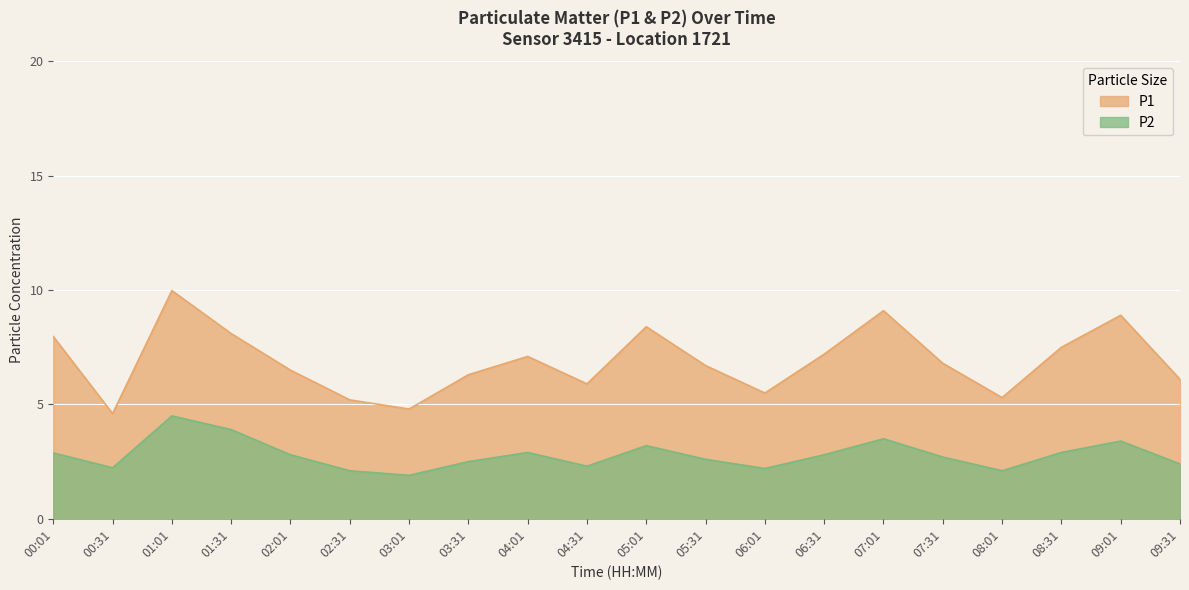

Reading right to left, extract all data points from this chart.

P1: 6.1	8.9	7.5	5.3	6.8	9.1	7.2	5.5	6.7	8.4	5.9	7.1	6.3	4.8	5.2	6.5	8.1	10.0	4.6	8.0
P2: 2.4	3.4	2.9	2.1	2.7	3.5	2.8	2.2	2.6	3.2	2.3	2.9	2.5	1.9	2.1	2.8	3.9	4.5	2.2	2.9